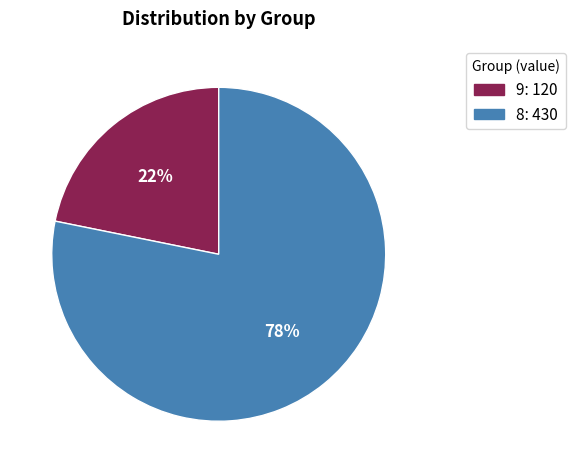

What percentage is the 9 slice, to the nearest percent?

22%